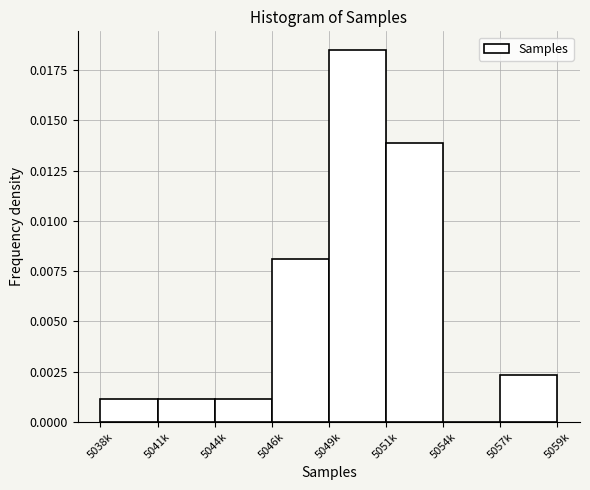

Which label corresponds to the largest value in the chart?

5049k